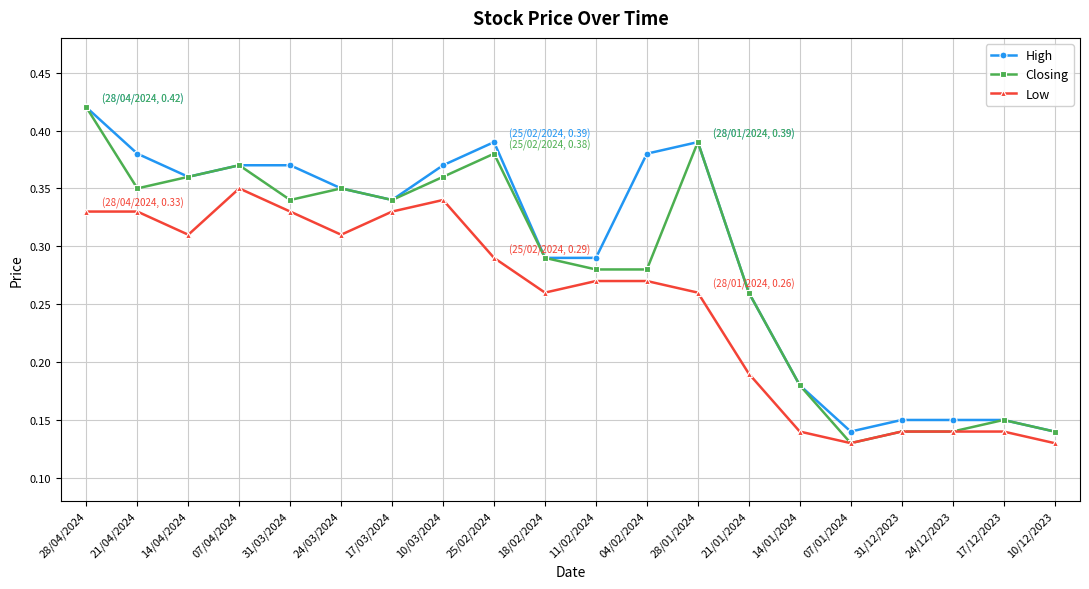

Where is the first local minimum for Closing?

21/04/2024